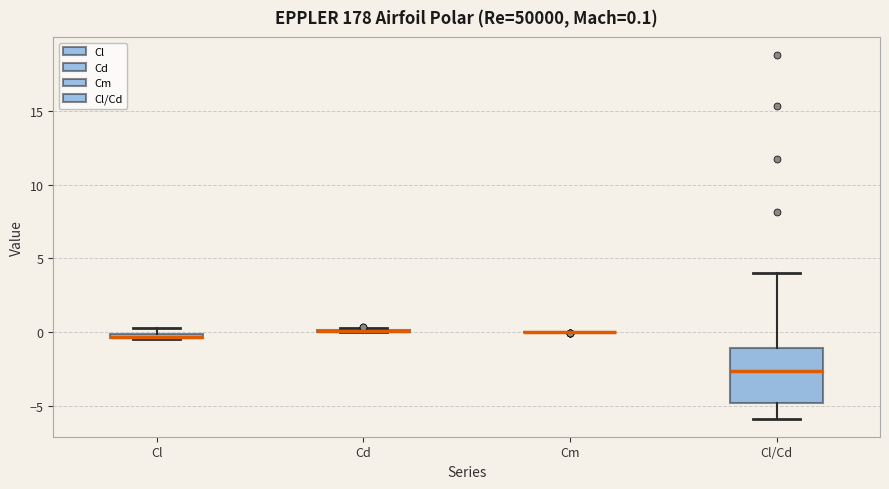

Comparing the boxes themselves (not the whiskers), which one is the tallest?

Cl/Cd